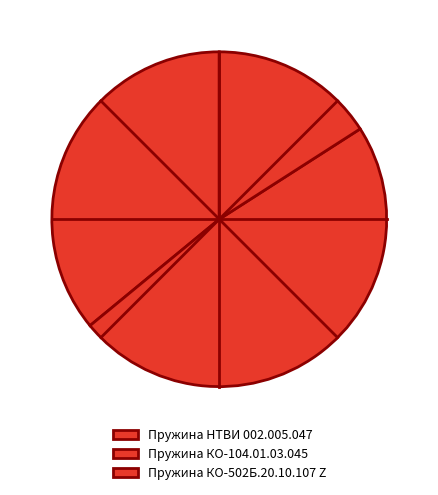

True or false: Пружина КО-502Б.20.10.107 Z accounts for 16% of the total.

True